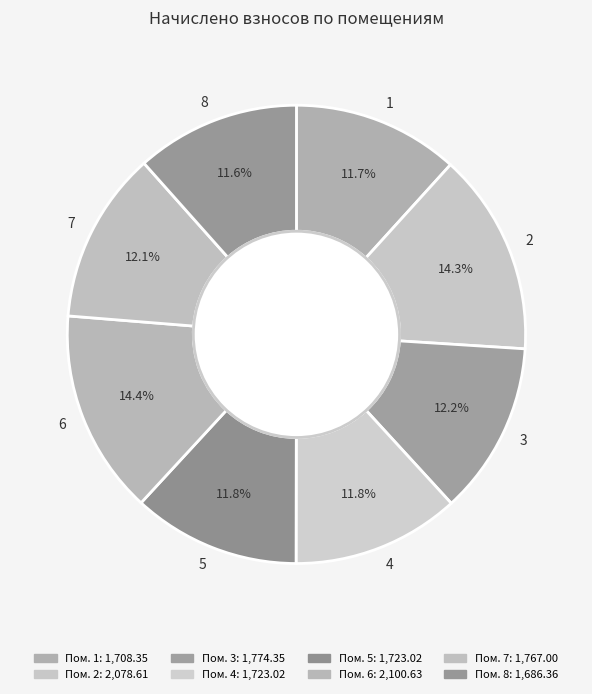

Count the number of slices in the pie.

8